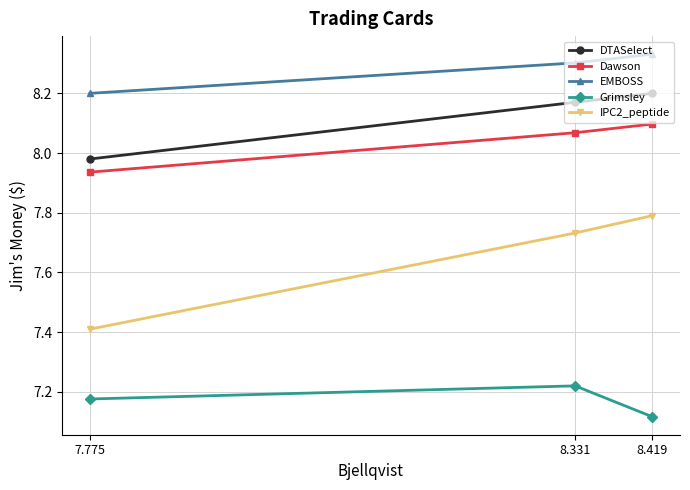

Which series changed the most between 7.775 and 8.419?

IPC2_peptide